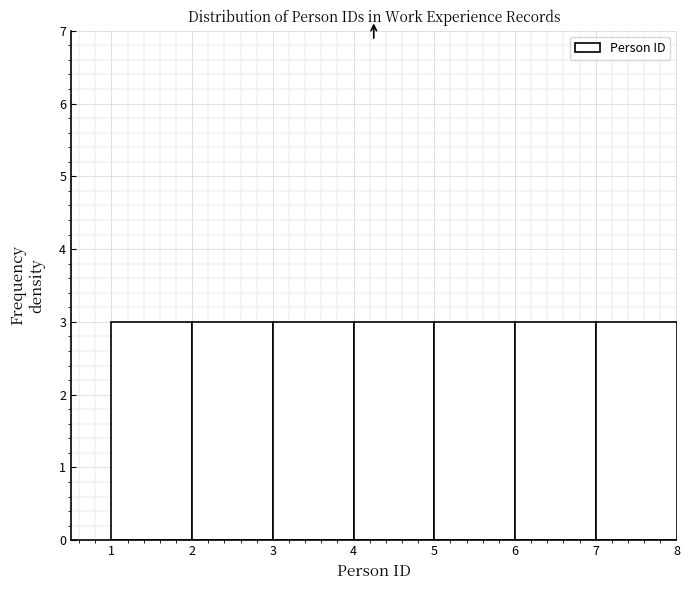

What is the height of the bar covering 6 to 7 on the x-axis? The values are not printed on the chart, so give them approximately, as read against the axis.

3